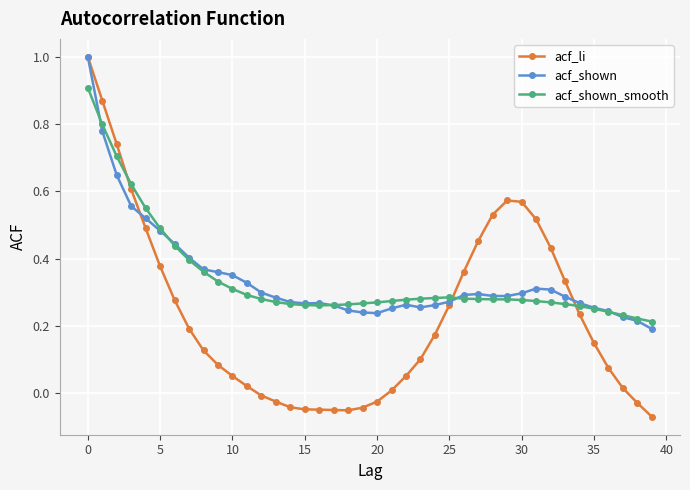

True or false: acf_shown has more than 0 points higher than both neighbors.

True